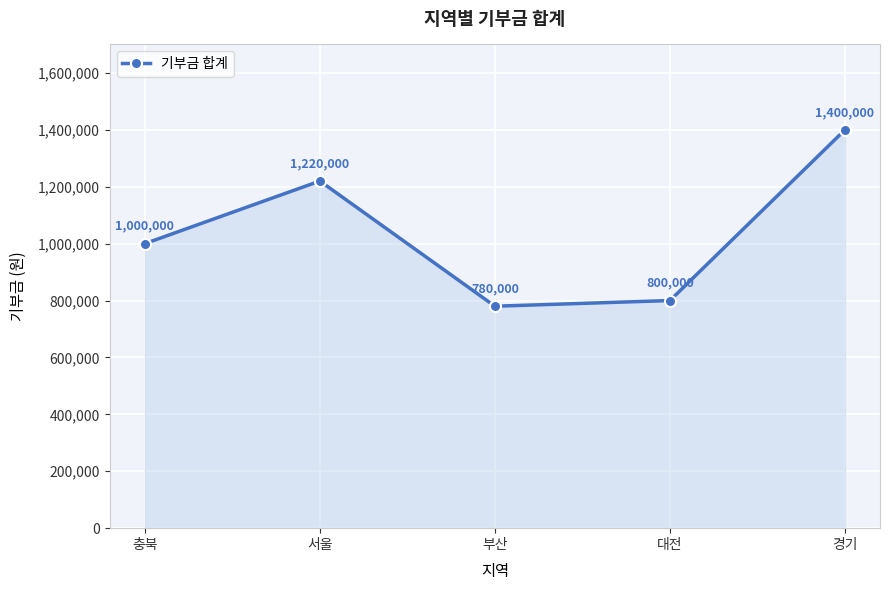

What is the smallest value displayed?

780000